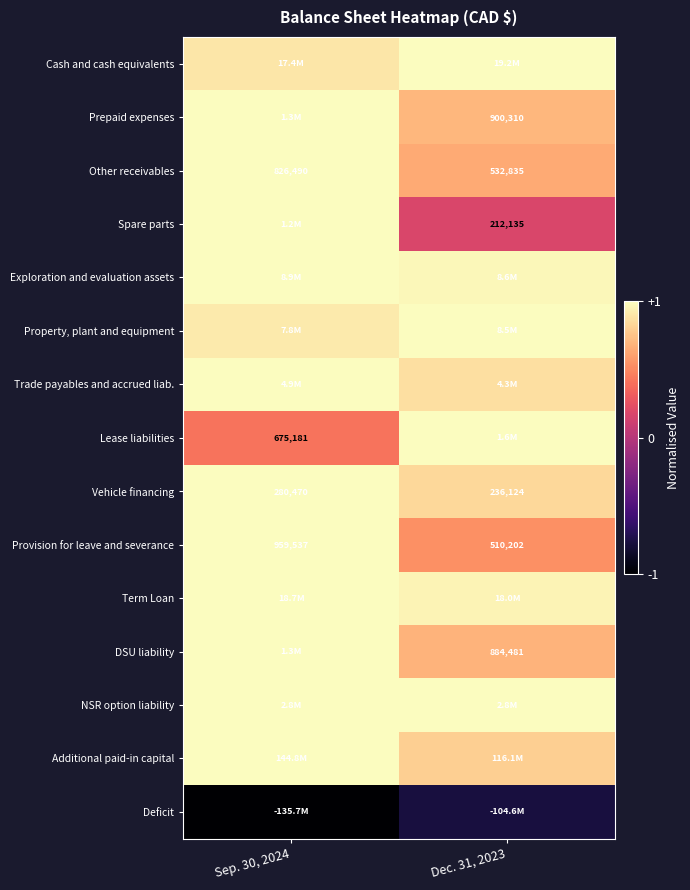

Which label corresponds to the smallest value in the chart?

Sep. 30, 2024